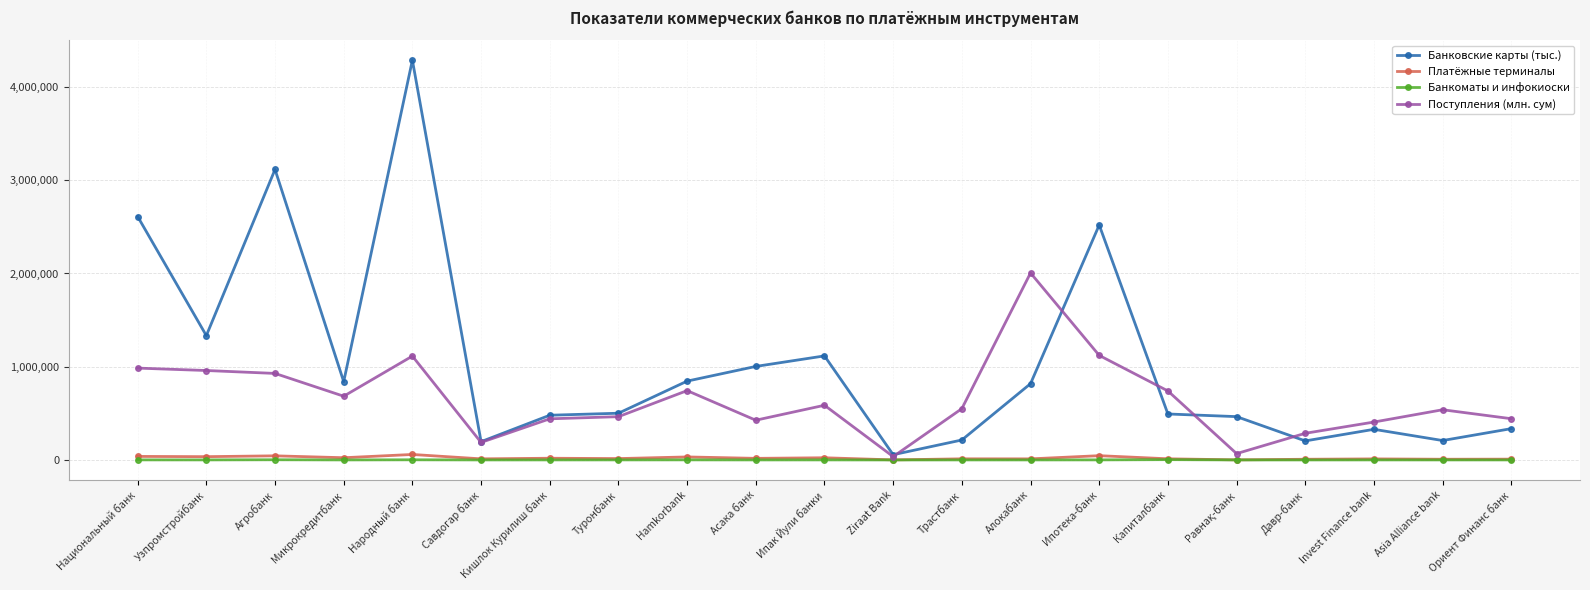

Which series has the largest total across all categories?

Банковские карты (тыс.)